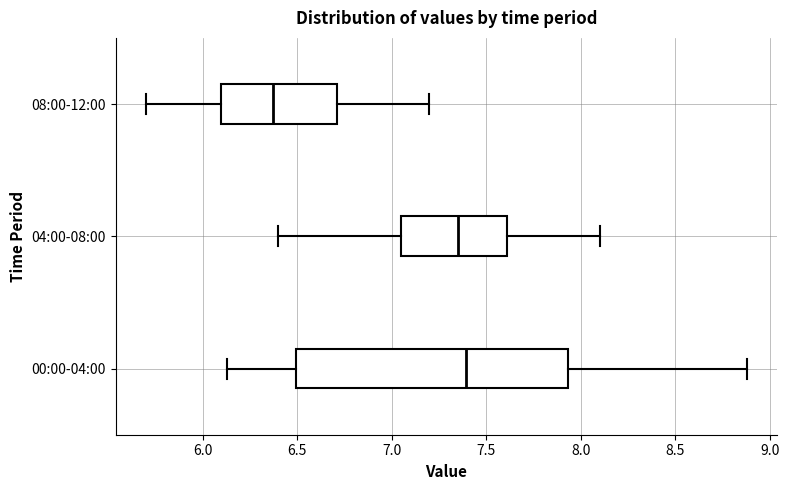

Reading bottom to top, transcribe this box plot: for each box, give where its median line is, the range the box spans, and where its two whiskers end, as read against the x-axis. The values are not printed on the chart, so give them approximately, as read against the axis.

00:00-04:00: median 7.40, box 6.50 to 7.95, whiskers 6.15 to 8.90
04:00-08:00: median 7.35, box 7.05 to 7.60, whiskers 6.40 to 8.10
08:00-12:00: median 6.40, box 6.10 to 6.70, whiskers 5.70 to 7.20